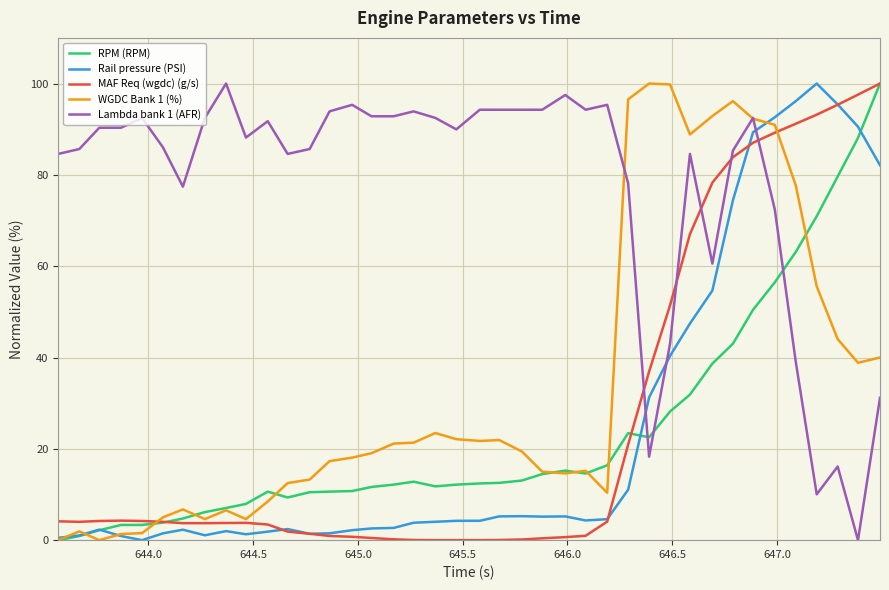

Which series has the largest total across all categories?

Lambda bank 1 (AFR)